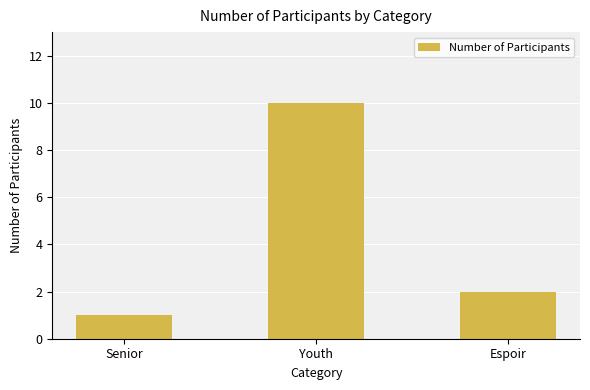

At which category does the chart reach its peak across all series?

Youth